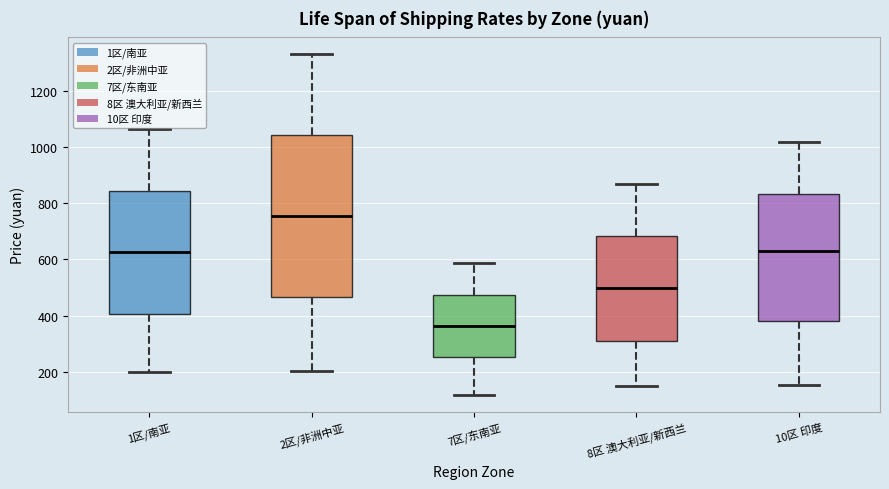

Which box's median line is the lowest?

7区/东南亚